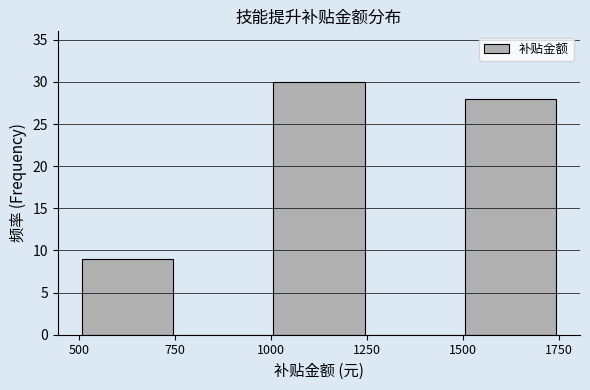

Reading left to right, transcribe this chart: for each bar, give the range it covers on the x-axis and its height. The values are not printed on the chart, so give them approximately, as read against the axis.

500 to 750: 9
750 to 1000: 0
1000 to 1250: 30
1250 to 1500: 0
1500 to 1750: 28